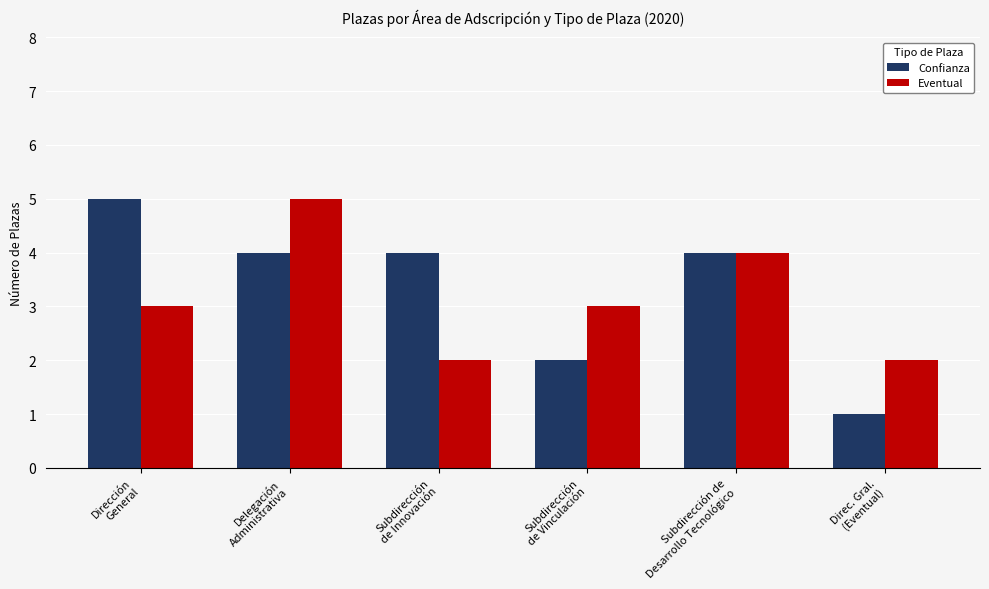

At which label does Confianza first exceed 4?

Dirección
General